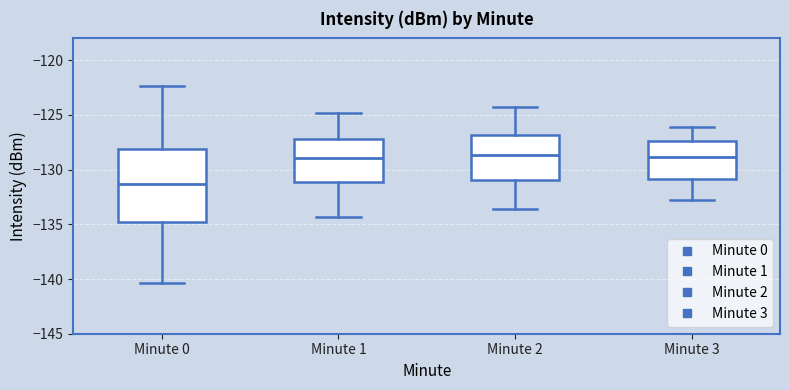

Which box's median line is the lowest?

Minute 0